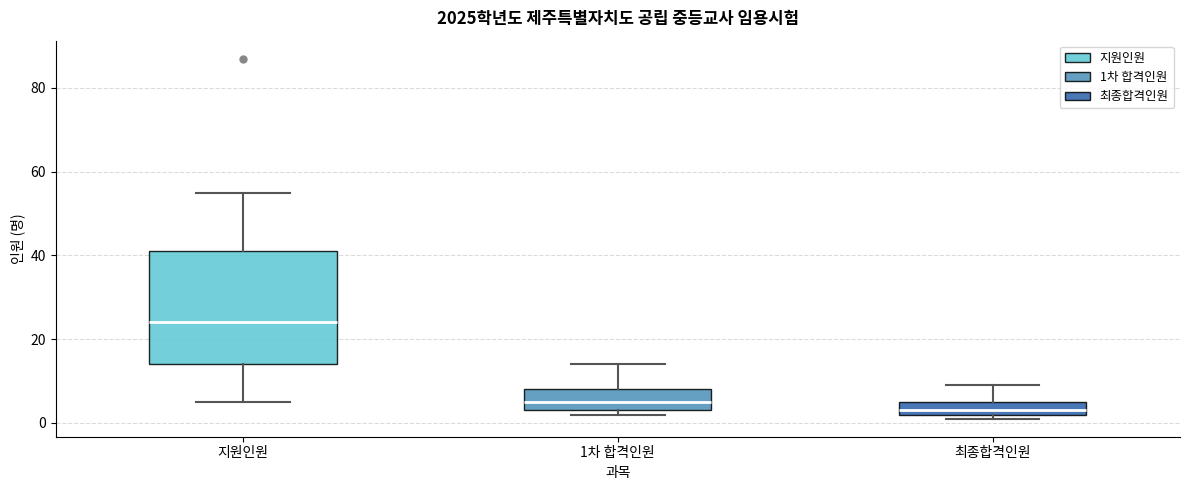

Reading left to right, read every box against the y-axis: the position of its median line, the range the box covers, and the ends of its whiskers. The values are not printed on the chart, so give them approximately, as read against the axis.

지원인원: median 24, box 14 to 42, whiskers 6 to 56
1차 합격인원: median 6, box 4 to 8, whiskers 2 to 14
최종합격인원: median 4, box 2 to 6, whiskers 2 (just below the box's lower edge) to 10